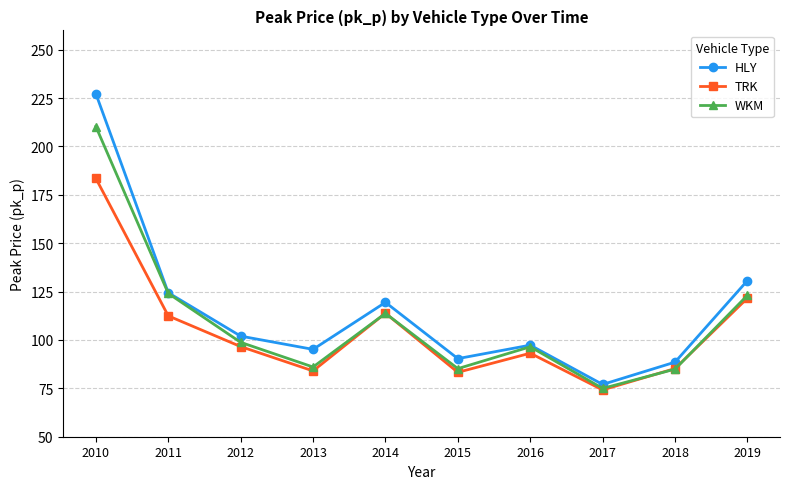

Is the value of WKM at 2015 greater than the value of HLY at 2012?

No